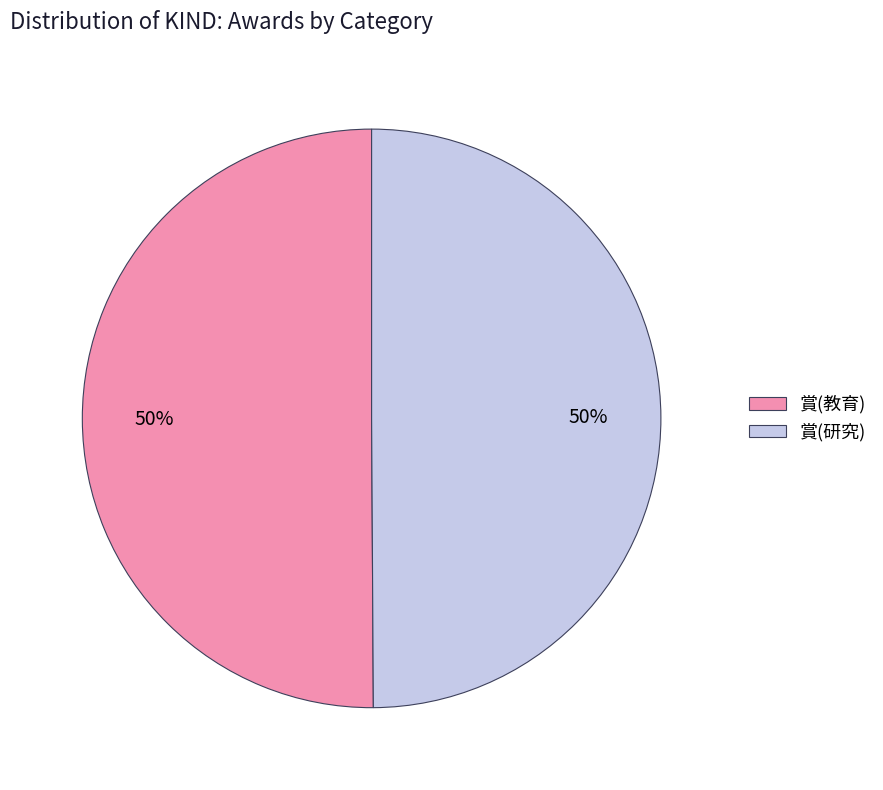

The 賞(研究) slice represents 50% of the pie. True or false?

True